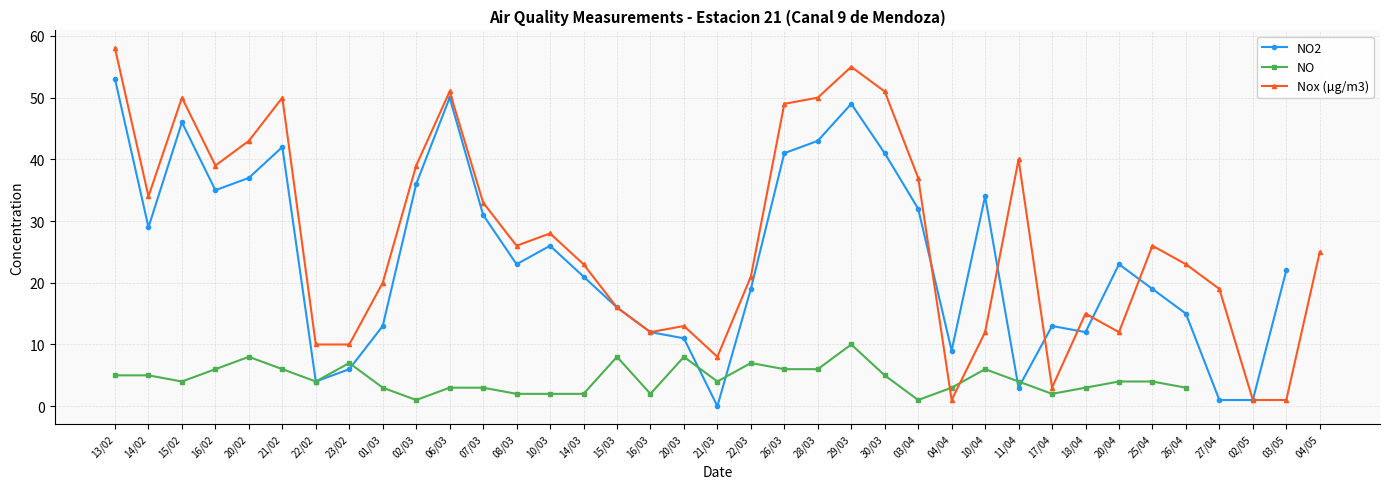

True or false: Nox (µg/m3) has more than 0 interior local peaks.

True